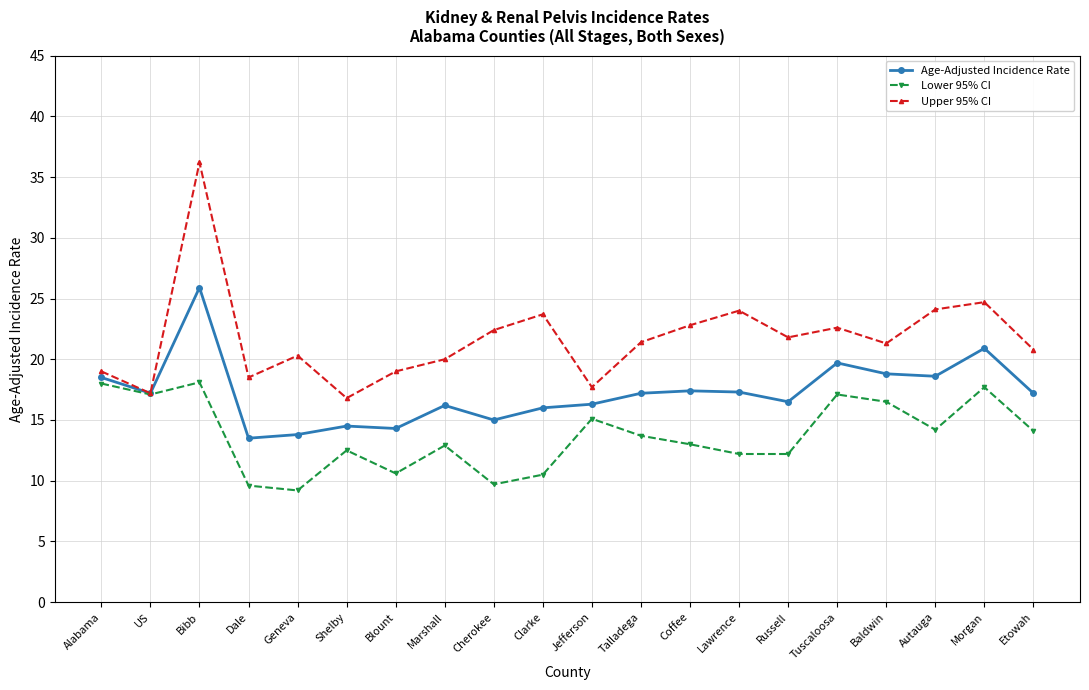

Is this an area chart (filled region under the line)?

No